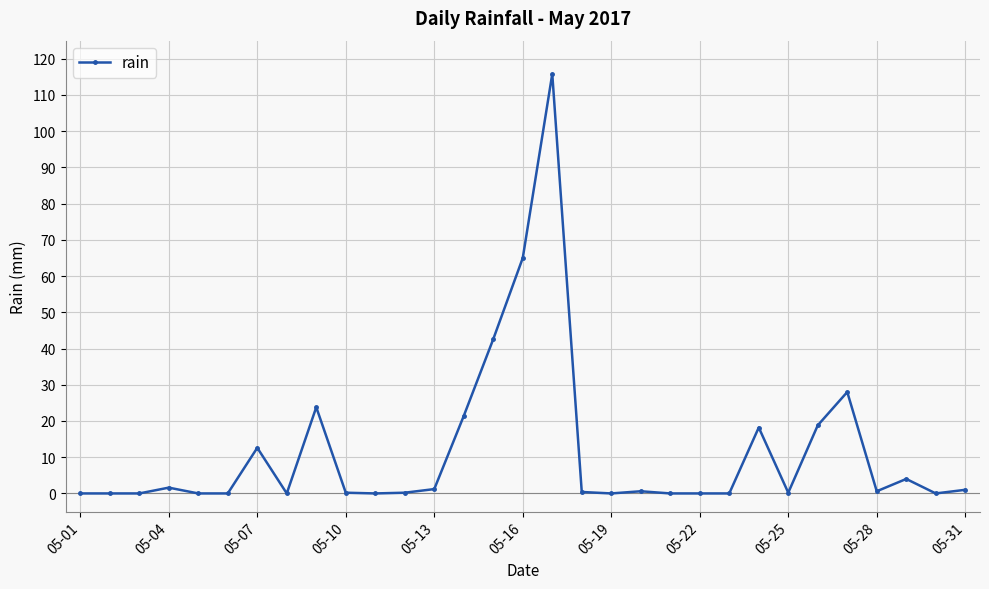

What is the greatest value displayed?

115.8